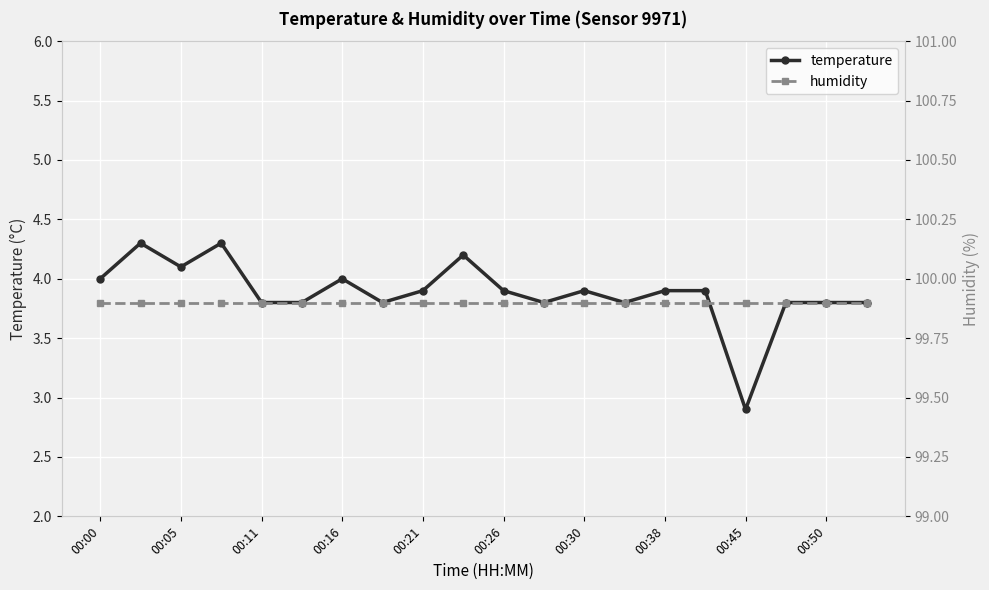

Where does the temperature series first go above 3?

00:00